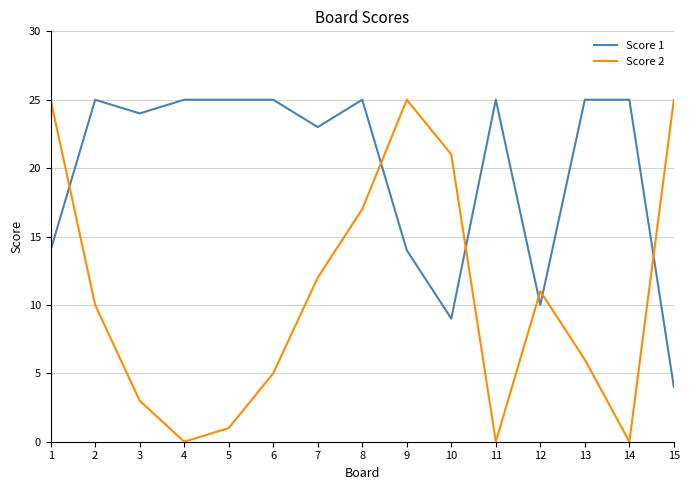

What is the maximum value for Score 2?

25